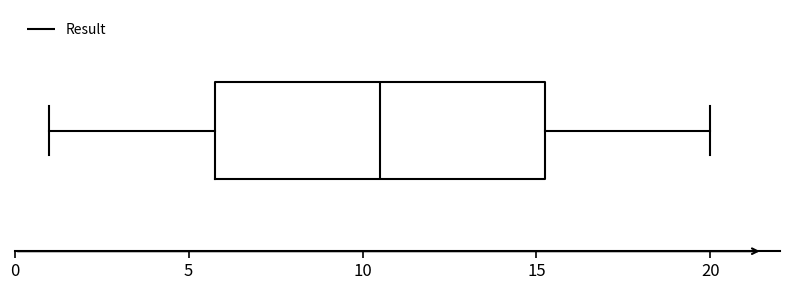

Read this box plot against the x-axis: the position of the median line, the range covered by the box, and the ends of both whiskers. The values are not printed on the chart, so give them approximately, as read against the axis.

median 10.5, box 6.0 to 15.5, whiskers 1.0 to 20.0